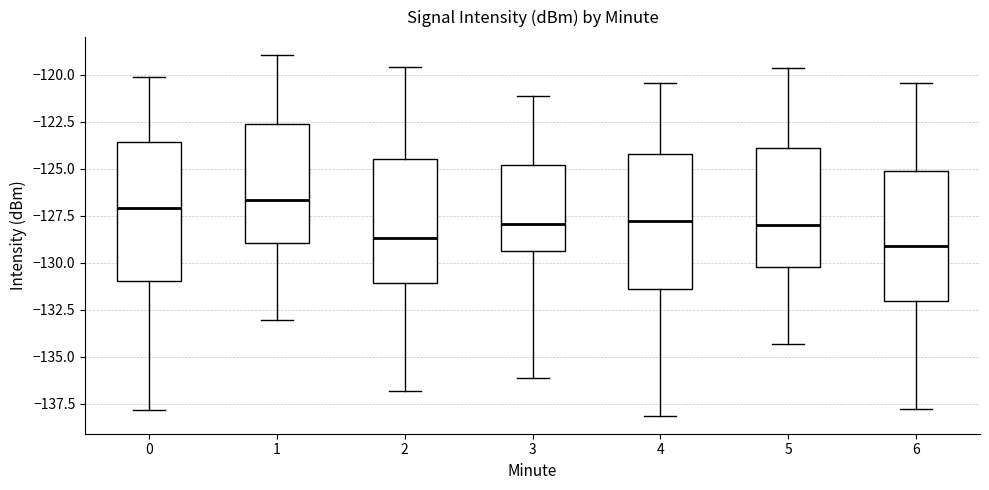

Reading left to right, read every box against the y-axis: the position of its median line, the range the box covers, and the ends of its whiskers. The values are not printed on the chart, so give them approximately, as read against the axis.

0: median -127.0, box -131.0 to -123.5, whiskers -138.0 to -120.0
1: median -126.5, box -129.0 to -122.5, whiskers -133.0 to -119.0
2: median -128.5, box -131.0 to -124.5, whiskers -137.0 to -119.5
3: median -128.0, box -129.5 to -125.0, whiskers -136.0 to -121.0
4: median -128.0, box -131.5 to -124.0, whiskers -138.0 to -120.5
5: median -128.0, box -130.0 to -124.0, whiskers -134.5 to -119.5
6: median -129.0, box -132.0 to -125.0, whiskers -138.0 to -120.5